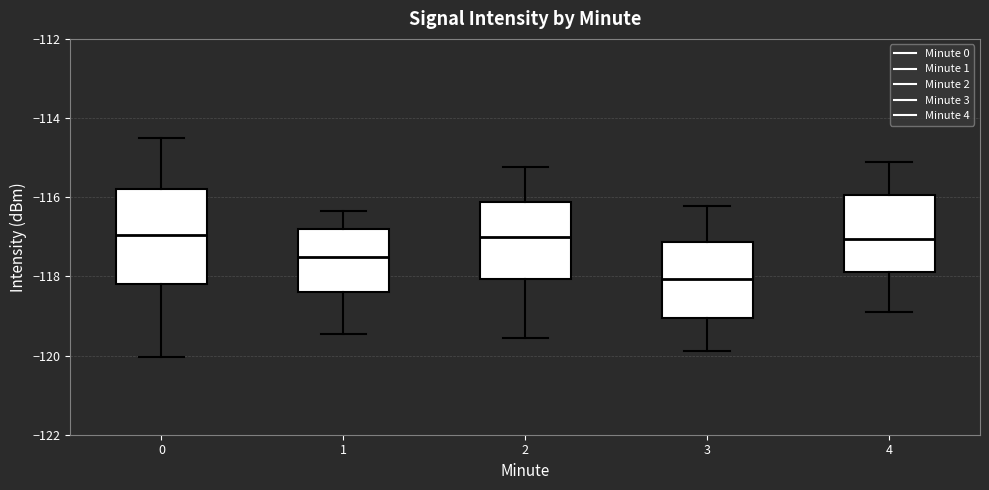

Where is the upper edge of the box at x = 2 on the y-axis? The values are not printed on the chart, so give them approximately, as read against the axis.

-116.2